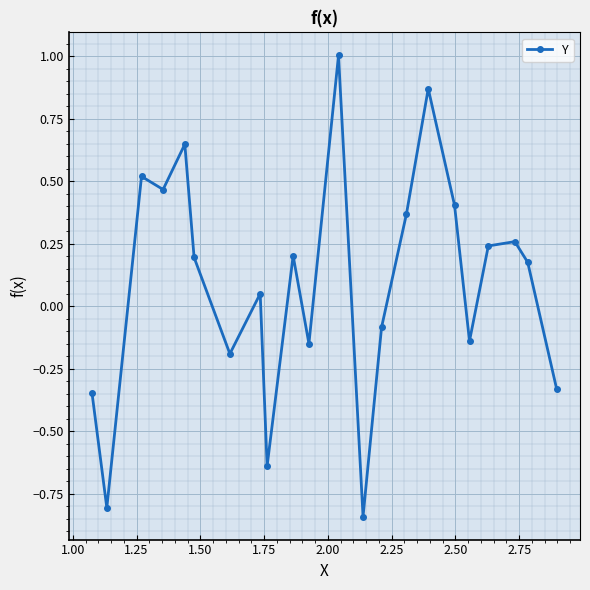

What is the sum of all values?

1.9